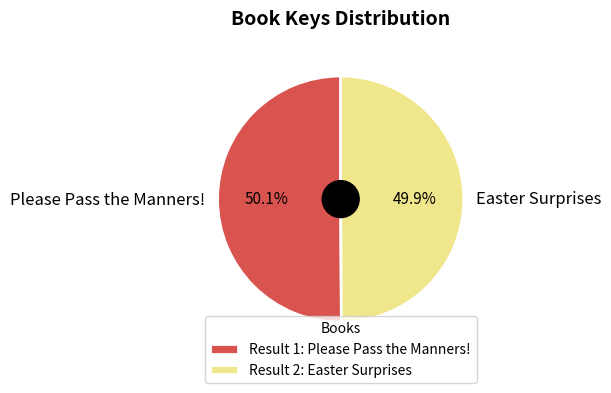

Is it true that Easter Surprises is 63% of the pie?

False